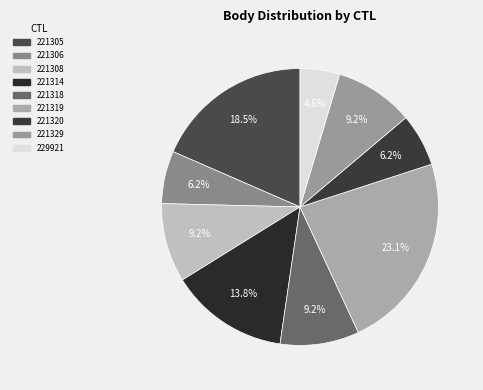

To the nearest percent, what is the combined percentage of 221305 and 221329?

28%